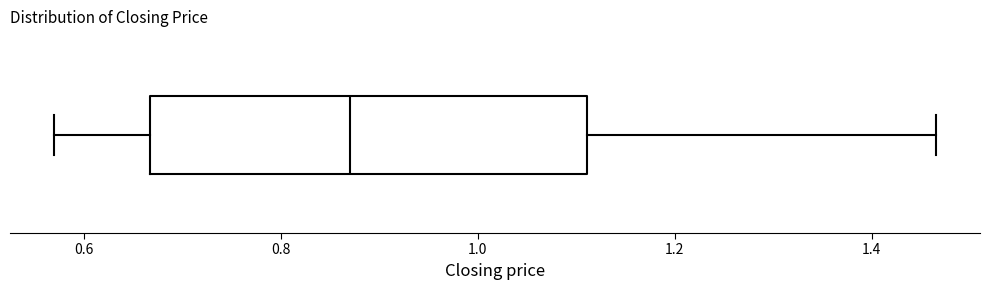

Transcribe this box plot: give where the median line is, the range the box spans, and where the two whiskers end, as read against the x-axis. The values are not printed on the chart, so give them approximately, as read against the axis.

median 0.88, box 0.66 to 1.12, whiskers 0.58 to 1.46